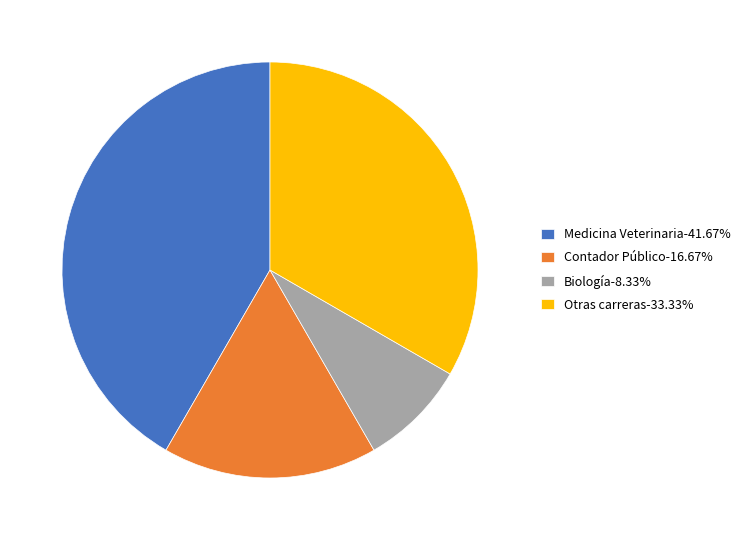

Does any single category account for the majority?

No